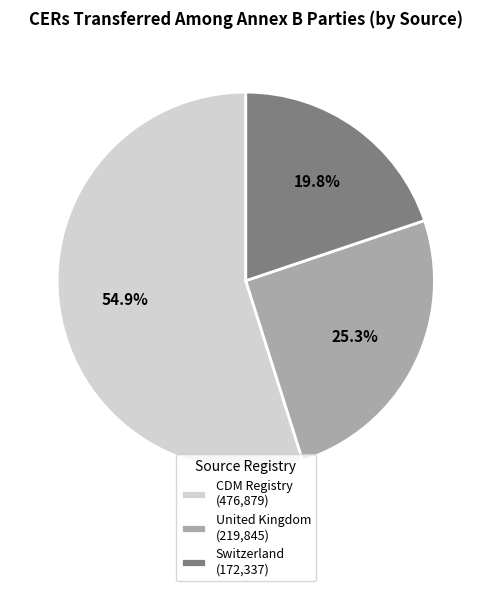

To the nearest percent, what is the combined percentage of United Kingdom and CDM Registry?

80%